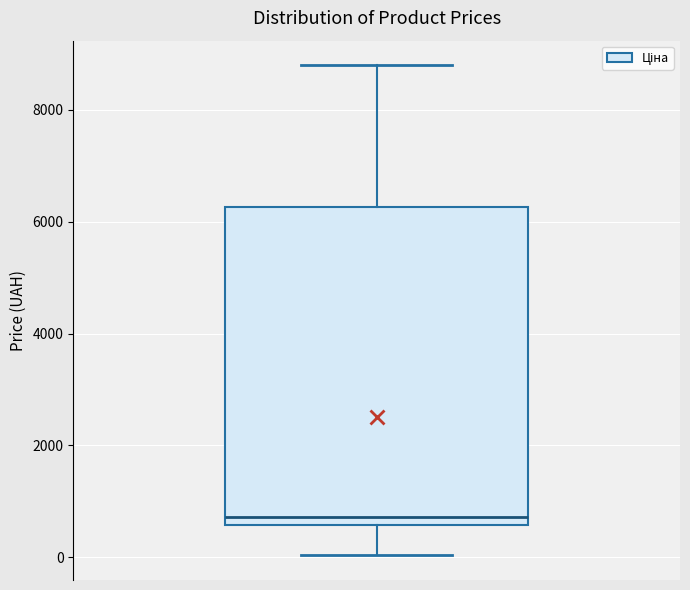

Read this box plot against the y-axis: the position of the median line, the range covered by the box, and the ends of both whiskers. The values are not printed on the chart, so give them approximately, as read against the axis.

median 800, box 600 to 6200, whiskers 0 to 8800